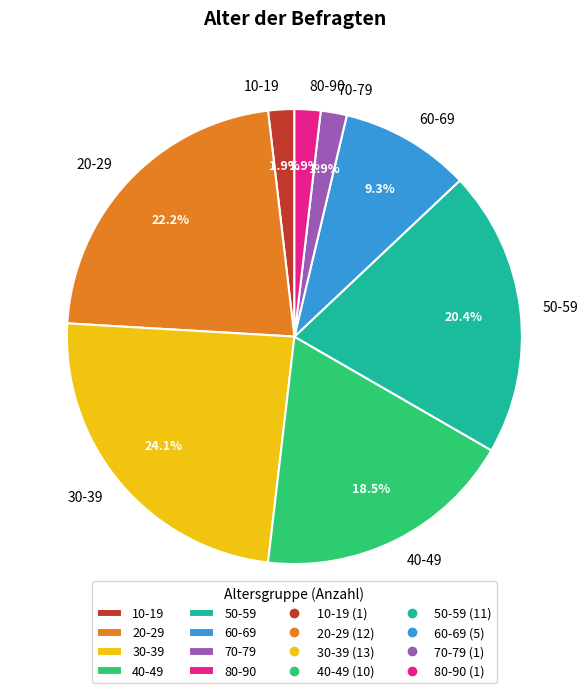

The 50-59 slice represents 9% of the pie. True or false?

False